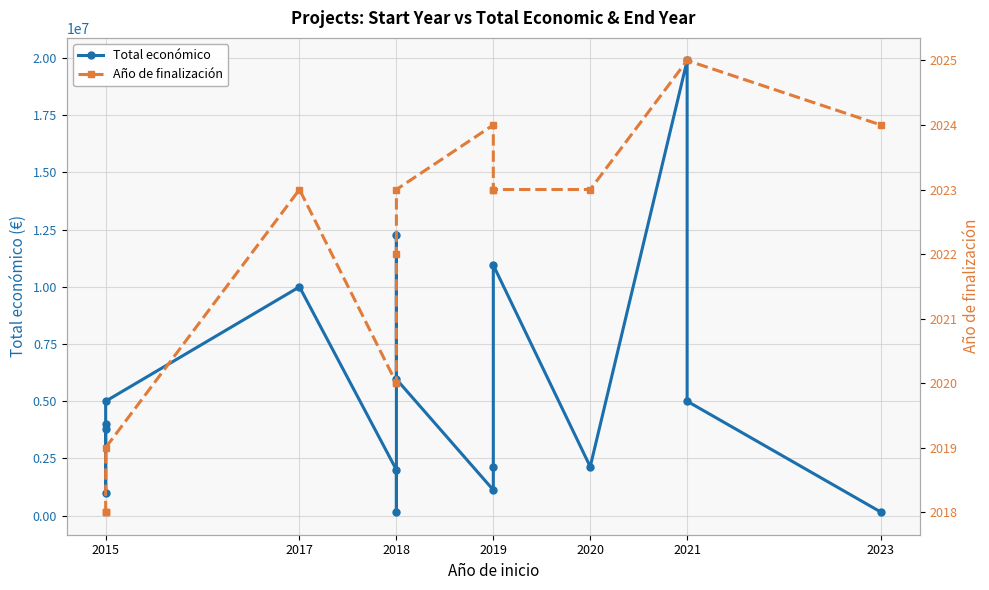

True or false: Total económico and Año de finalización cross at least once.

False